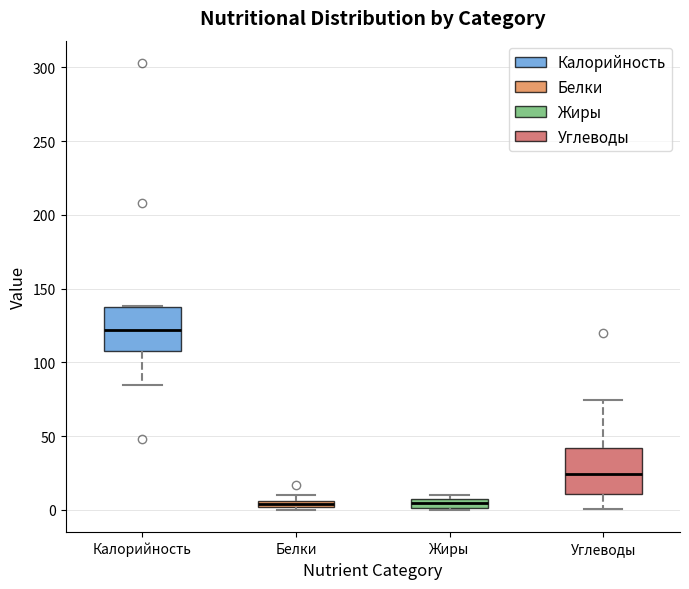

Where does the median line of the box for Жиры sit on the y-axis? The values are not printed on the chart, so give them approximately, as read against the axis.

5